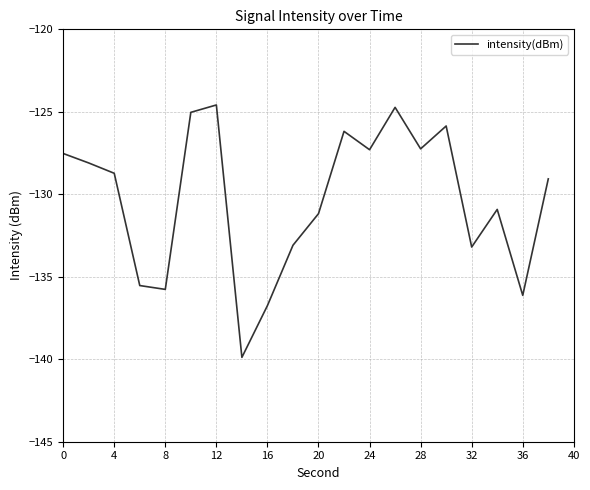

What is the difference between the maximum and minimum values?

15.3